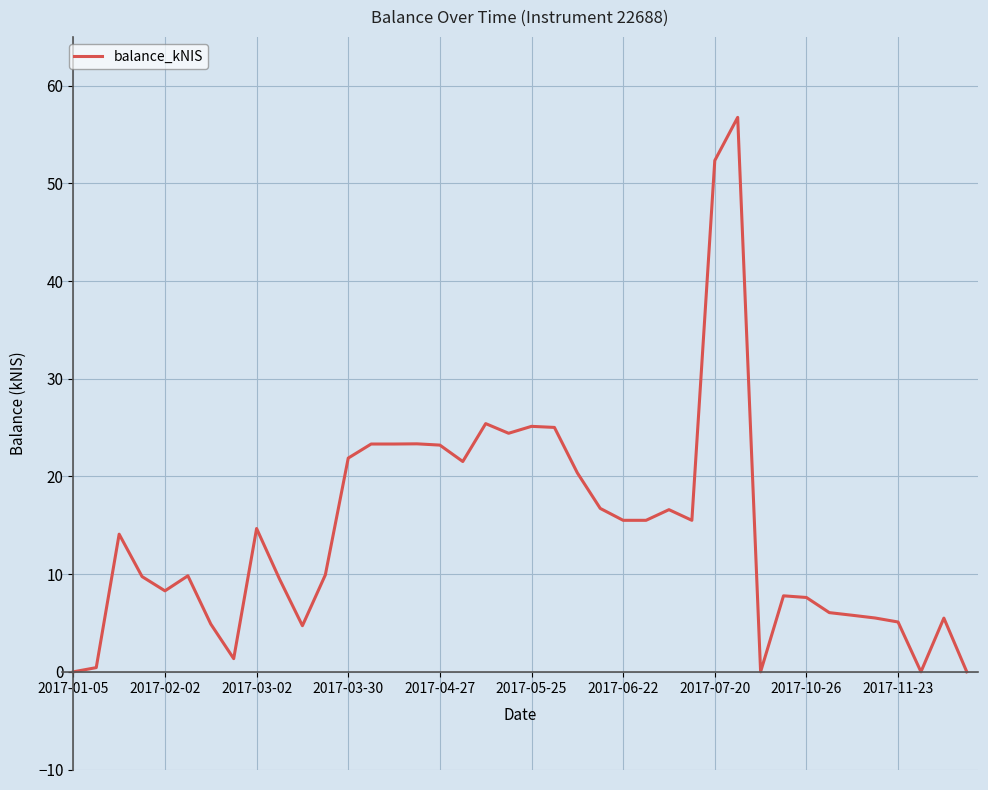

What is the difference between the maximum and minimum values?

56.8